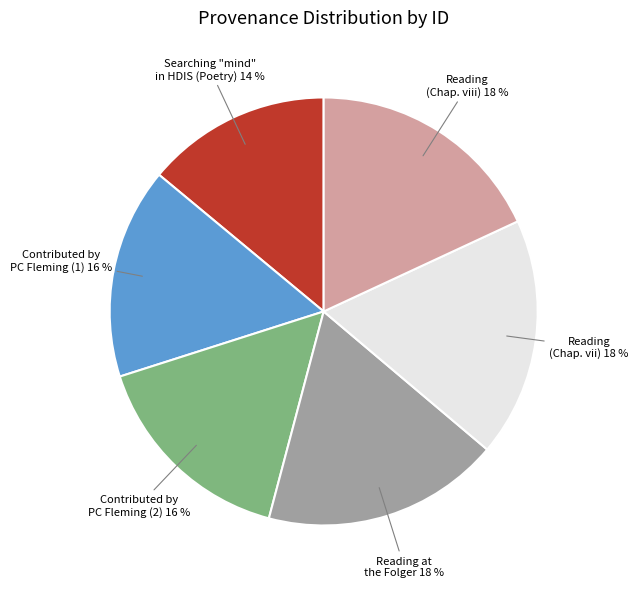

What is the smallest slice in the pie chart?

Searching "mind" in HDIS (Poetry)